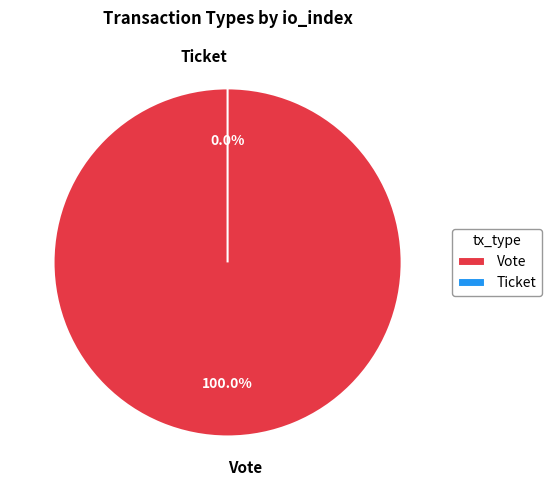

Which has a higher value, Ticket or Vote?

Vote